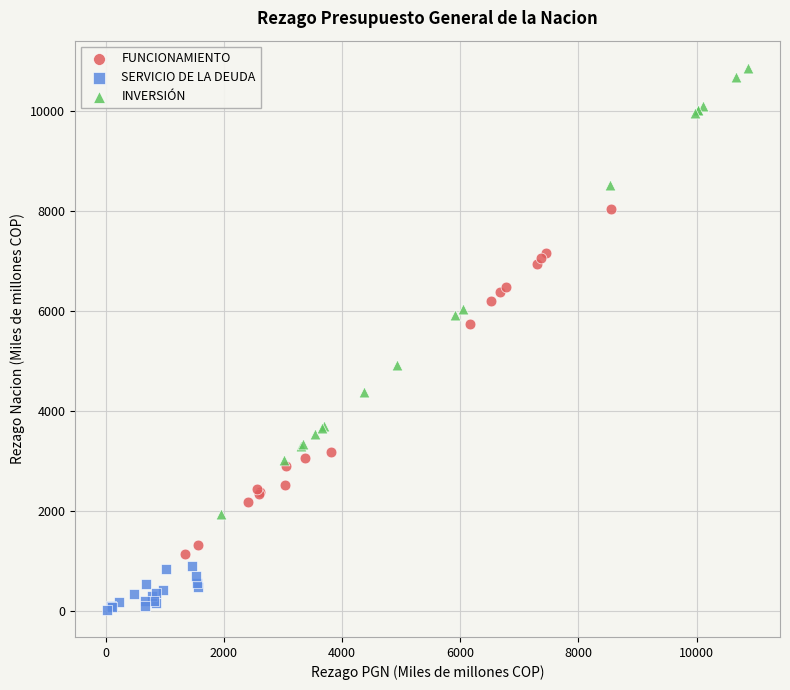

Which series reaches the maximum Y coordinate?

INVERSIÓN